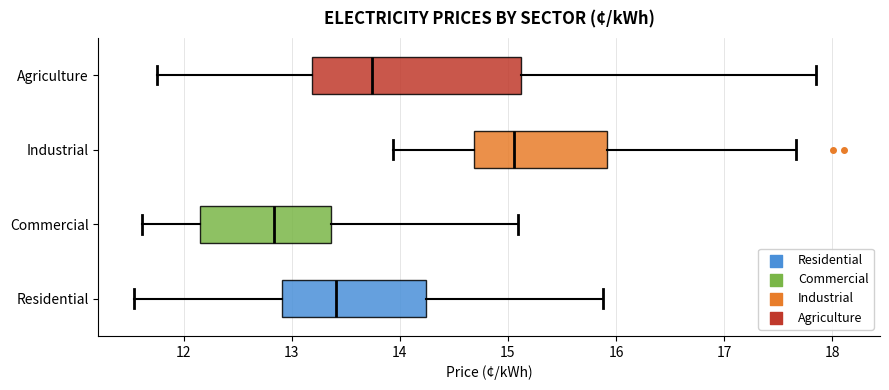

Reading bottom to top, read every box against the x-axis: the position of its median line, the range the box covers, and the ends of its whiskers. The values are not printed on the chart, so give them approximately, as read against the axis.

Residential: median 13.4, box 12.9 to 14.2, whiskers 11.5 to 15.9
Commercial: median 12.8, box 12.2 to 13.4, whiskers 11.6 to 15.1
Industrial: median 15.1, box 14.7 to 15.9, whiskers 13.9 to 17.7
Agriculture: median 13.7, box 13.2 to 15.1, whiskers 11.8 to 17.8